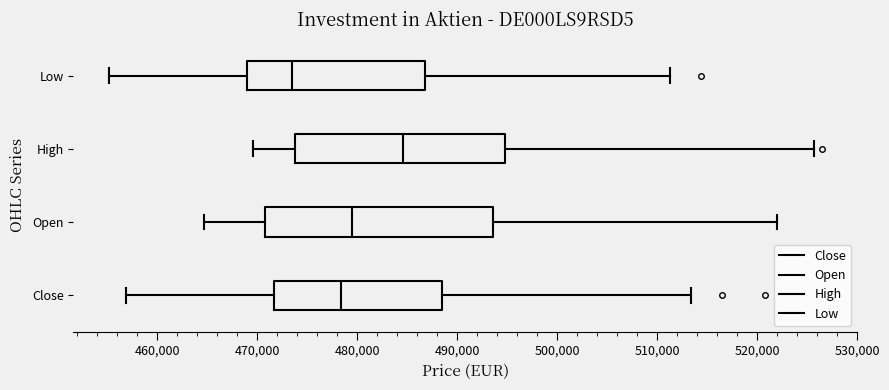

Reading bottom to top, transcribe this box plot: for each box, give where its median line is, the range the box spans, and where its two whiskers end, as read against the x-axis. The values are not printed on the chart, so give them approximately, as read against the axis.

Close: median 478000, box 472000 to 488000, whiskers 457000 to 513000
Open: median 479000, box 471000 to 494000, whiskers 465000 to 522000
High: median 485000, box 474000 to 495000, whiskers 470000 to 526000
Low: median 474000, box 469000 to 487000, whiskers 455000 to 511000